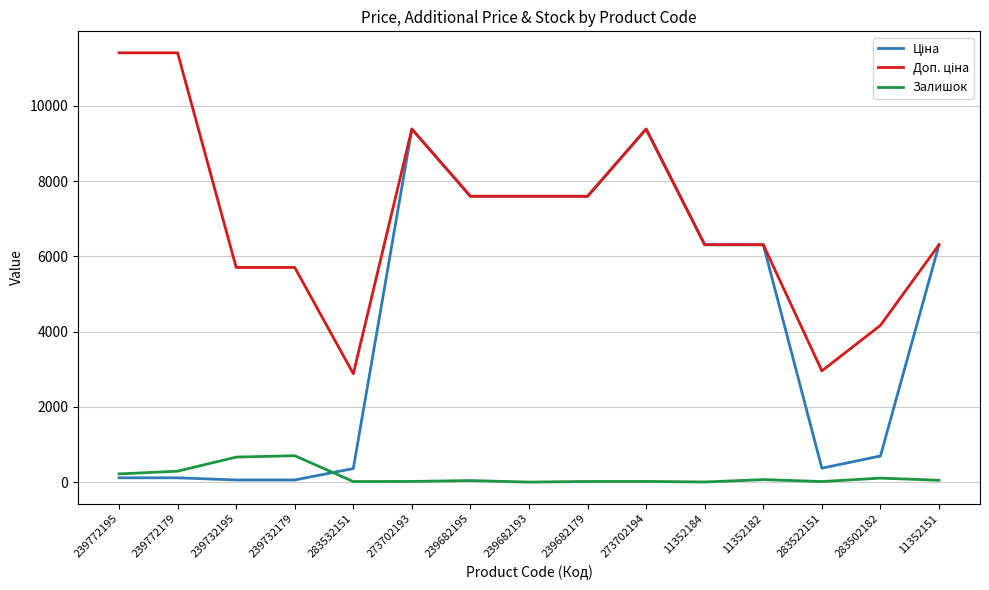

How many lines are shown in the chart?

3